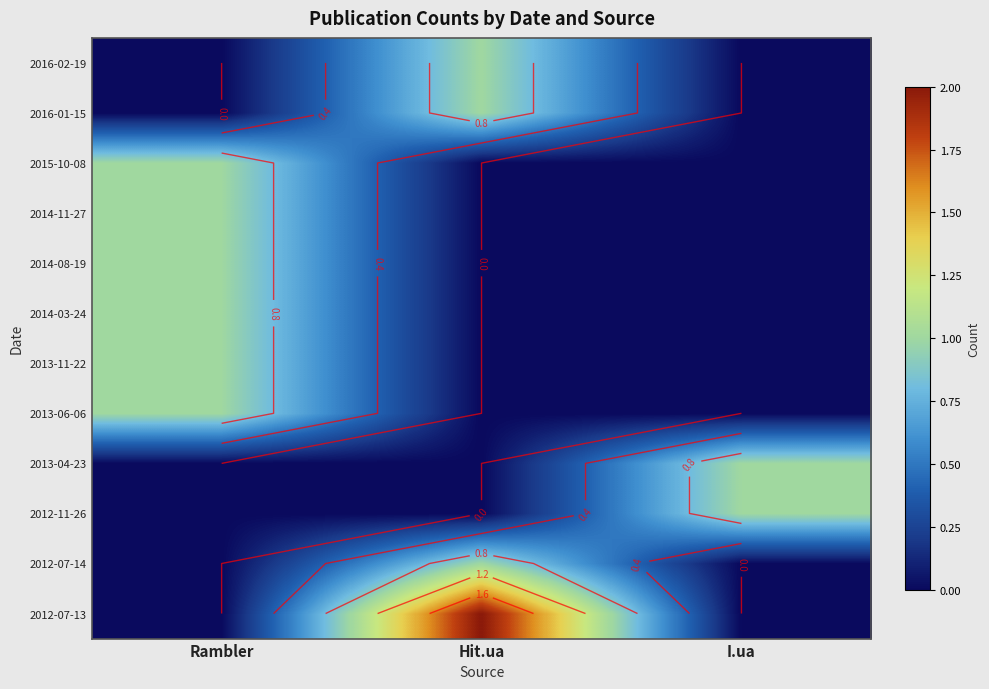

At how many categories does at least one series exceed 0?

3